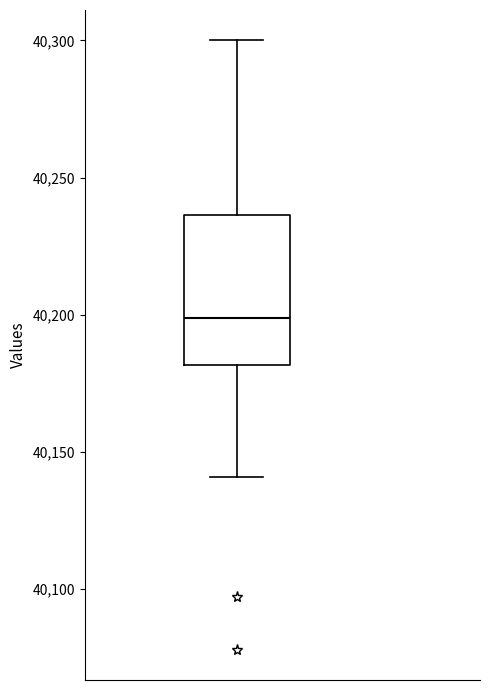

Read this box plot against the y-axis: the position of the median line, the range covered by the box, and the ends of both whiskers. The values are not printed on the chart, so give them approximately, as read against the axis.

median 40200, box 40180 to 40235, whiskers 40140 to 40300